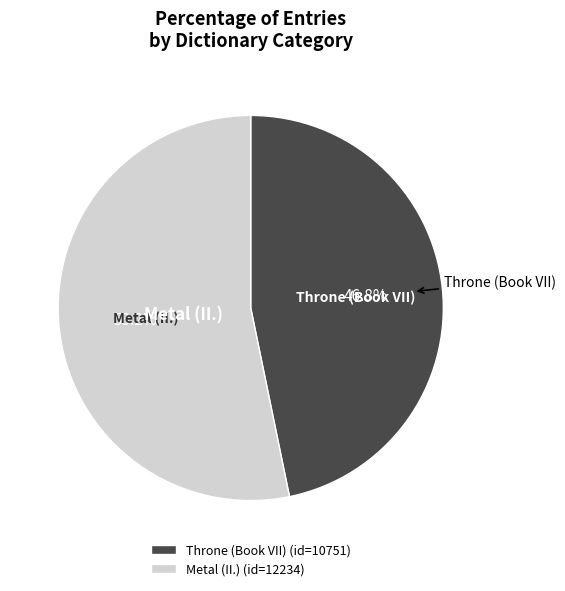

Which category accounts for the majority?

Metal (II.)